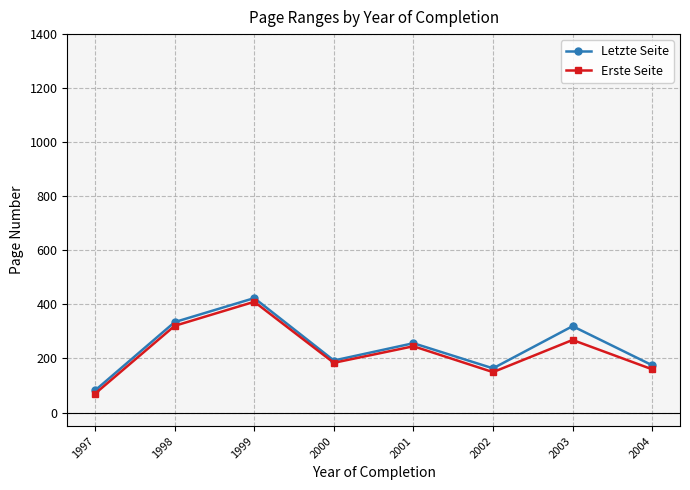

Which category has the highest value across all series?

1999